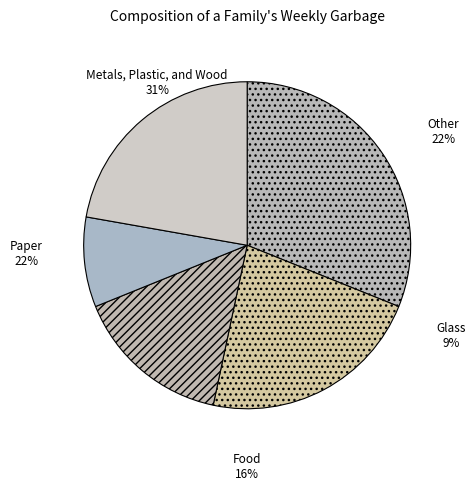

Is it true that 8 is 18% of the pie?

True